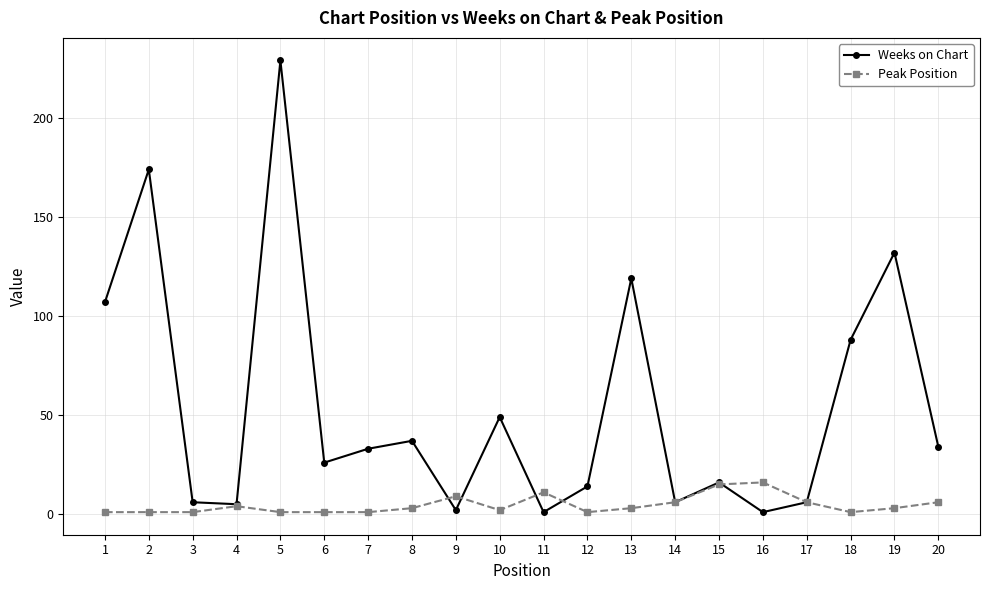

How many series are shown in this chart?

2